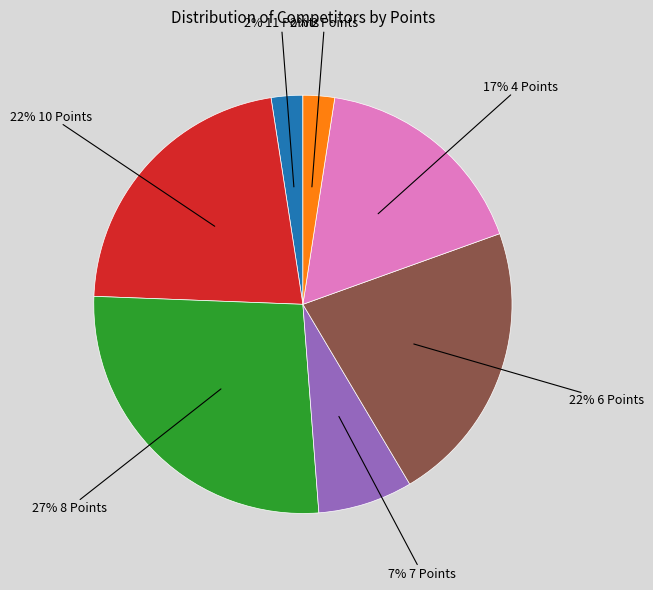

Does any single category account for the majority?

No